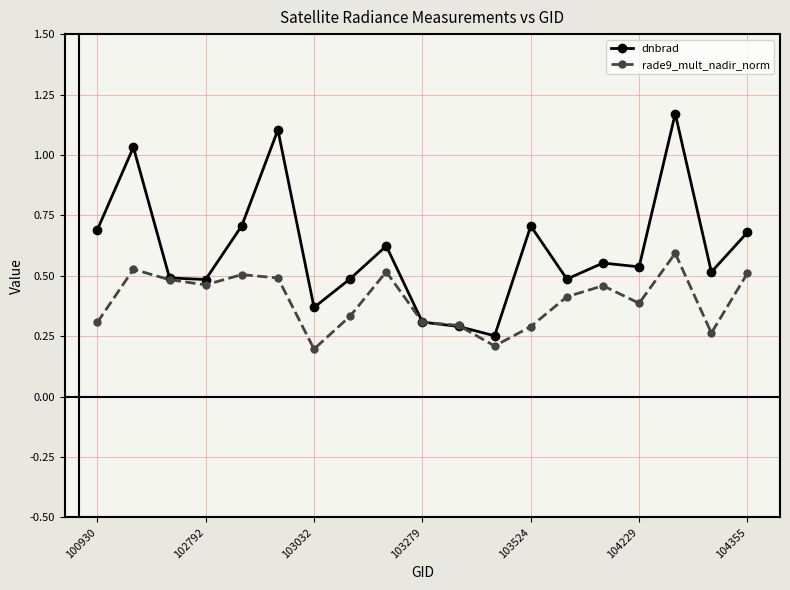

Rank the series by their average value, from lowest to highest.

rade9_mult_nadir_norm, dnbrad